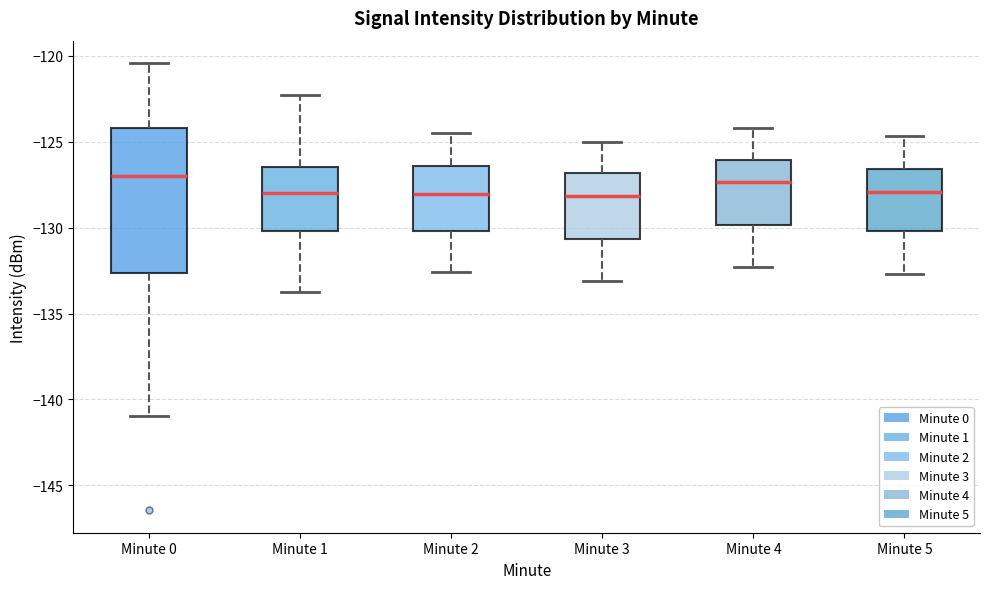

Comparing the boxes themselves (not the whiskers), which one is the tallest?

Minute 0